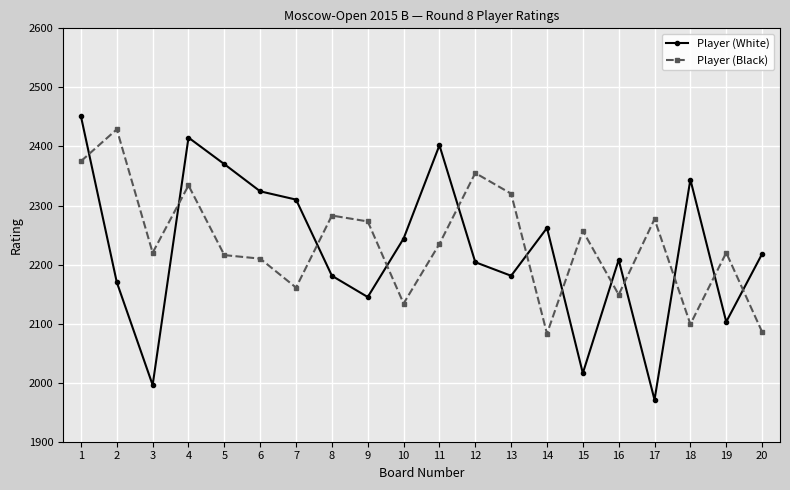

How many intersections are there between Player (White) and Player (Black)?

12